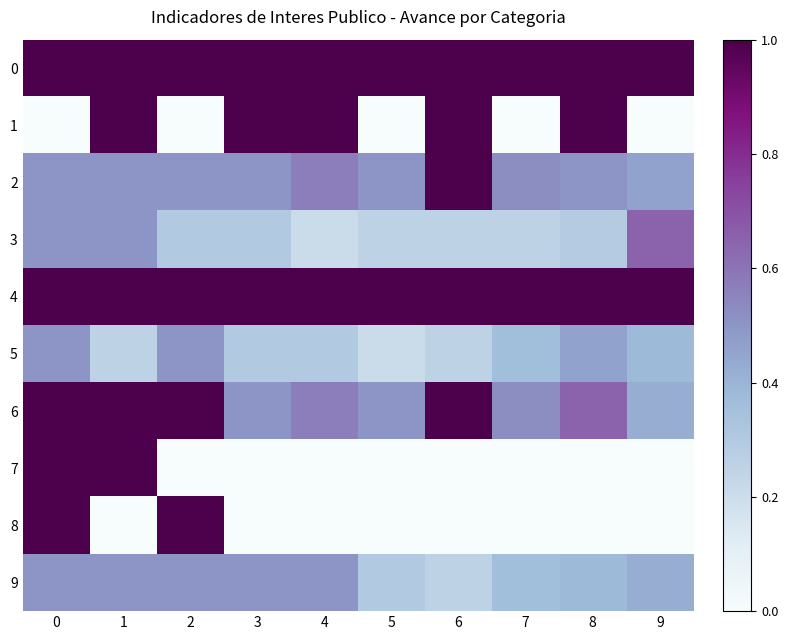

What is the maximum value shown in the chart?

1.0